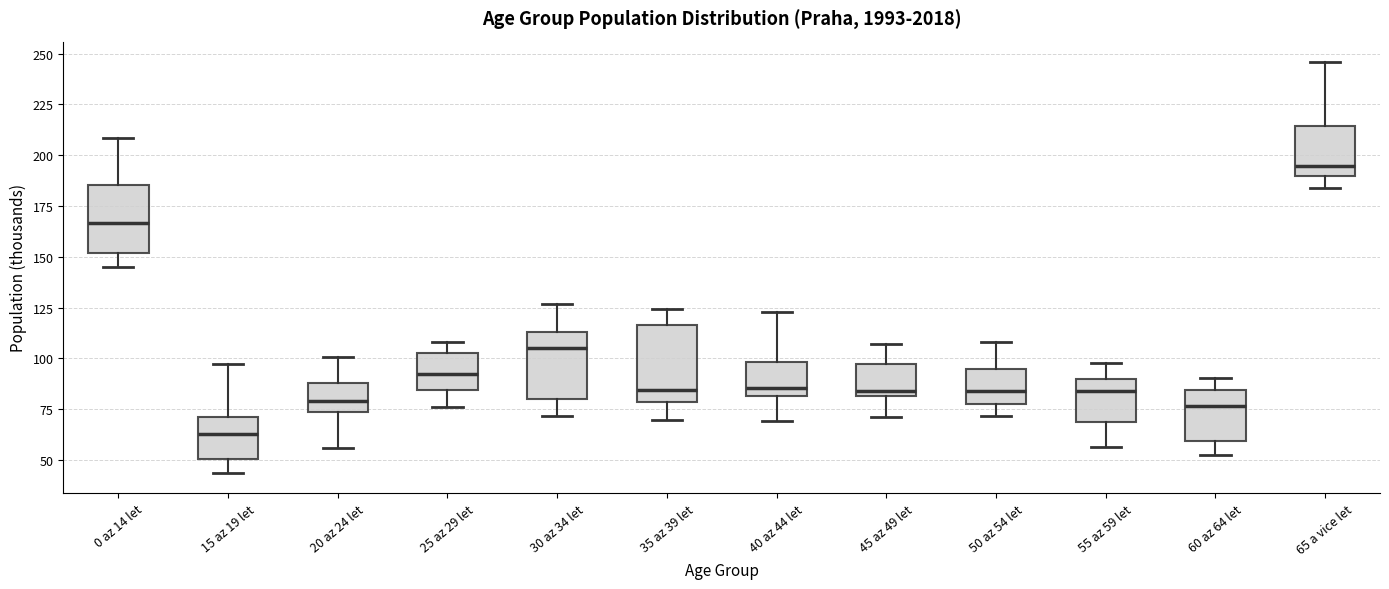

Reading left to right, transcribe this box plot: for each box, give where its median line is, the range the box spans, and where its two whiskers end, as read against the y-axis. The values are not printed on the chart, so give them approximately, as read against the axis.

0 az 14 let: median 165, box 150 to 185, whiskers 145 to 210
15 az 19 let: median 65, box 50 to 70, whiskers 45 to 95
20 az 24 let: median 80, box 75 to 90, whiskers 55 to 100
25 az 29 let: median 90, box 85 to 100, whiskers 75 to 110
30 az 34 let: median 105, box 80 to 115, whiskers 70 to 125
35 az 39 let: median 85, box 80 to 115, whiskers 70 to 125
40 az 44 let: median 85, box 80 to 100, whiskers 70 to 125
45 az 49 let: median 85, box 80 to 95, whiskers 70 to 105
50 az 54 let: median 85, box 80 to 95, whiskers 70 to 110
55 az 59 let: median 85, box 70 to 90, whiskers 55 to 100
60 az 64 let: median 75, box 60 to 85, whiskers 50 to 90
65 a vice let: median 195, box 190 to 215, whiskers 185 to 245